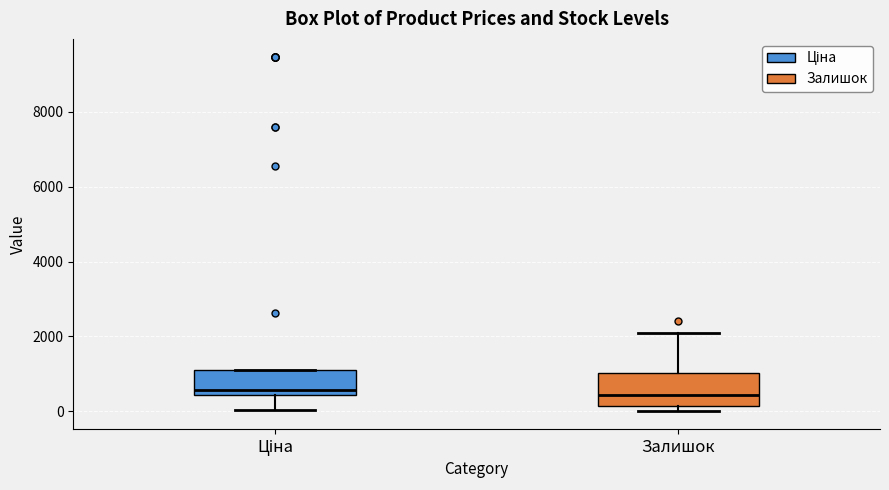

Reading left to right, read every box against the y-axis: the position of its median line, the range the box covers, and the ends of its whiskers. The values are not printed on the chart, so give them approximately, as read against the axis.

Ціна: median 600, box 400 to 1000, whiskers 0 to 1000
Залишок: median 400, box 200 to 1000, whiskers 0 to 2000